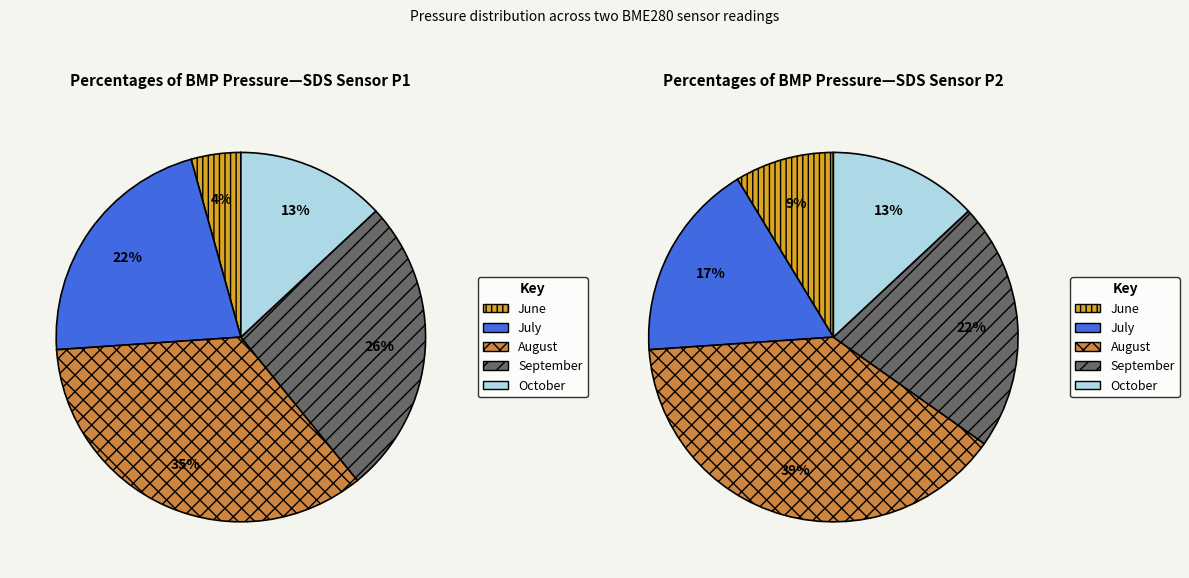

To the nearest percent, what percentage of the pie is 86?

8%